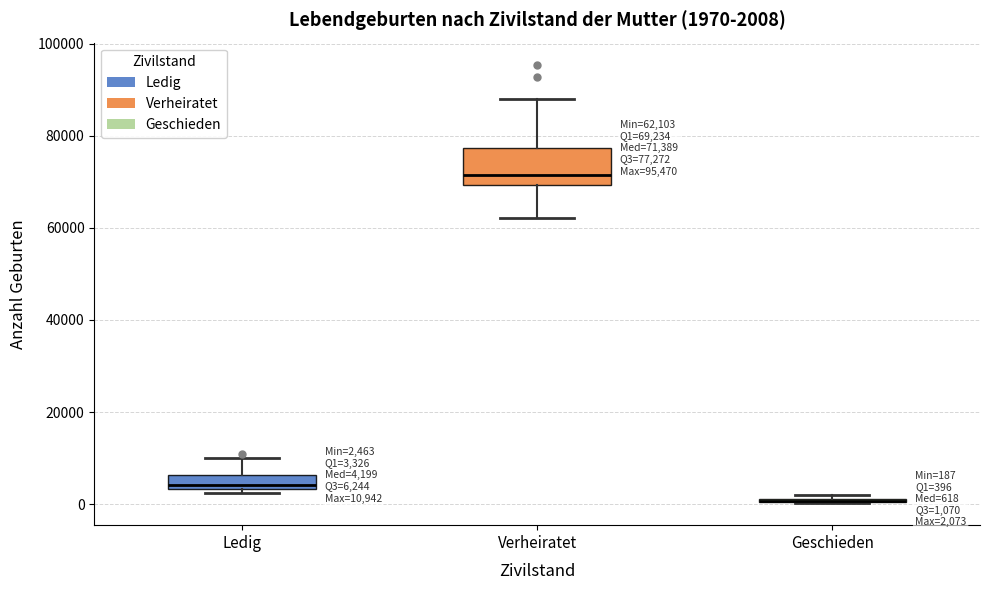

Which box is the tallest, from its lower edge to its upper edge?

Verheiratet